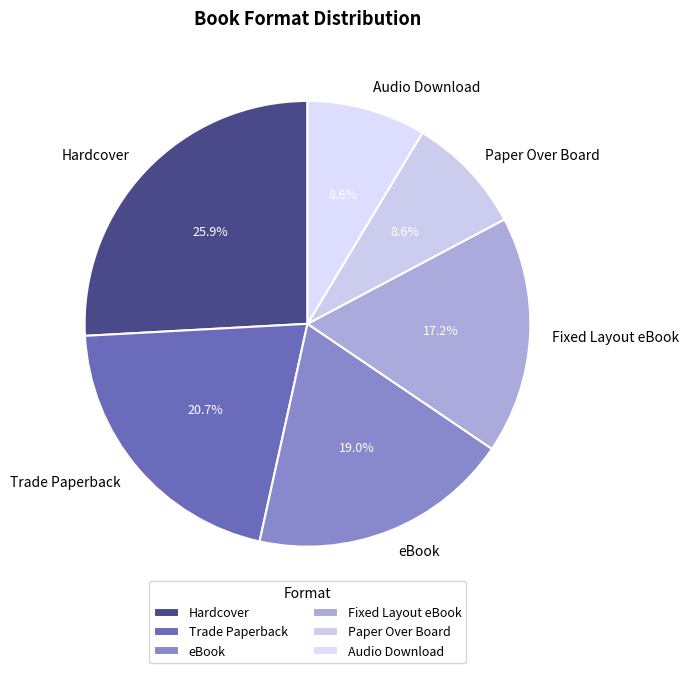

What is the total percentage of Audio Download and Paper Over Board?

17.2%